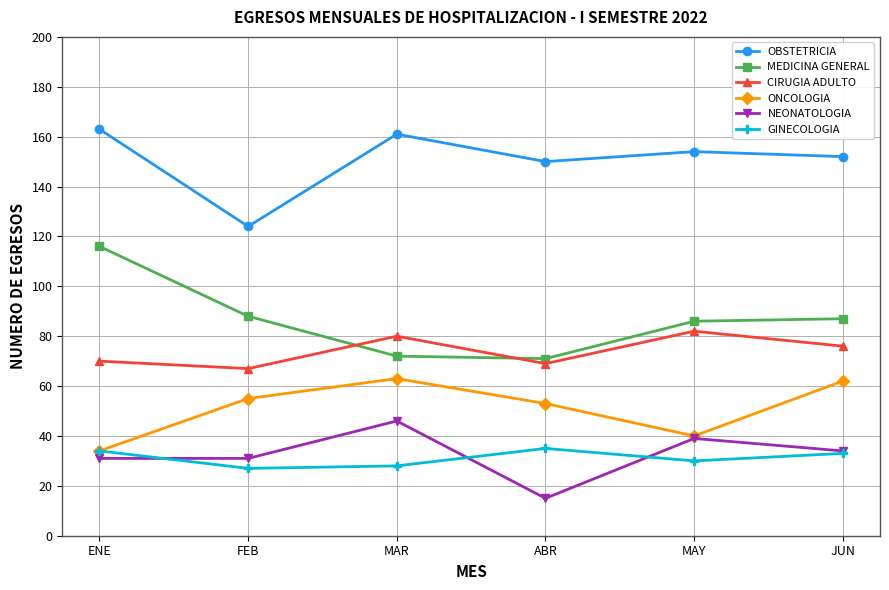

What is the difference between the second highest and minimum values in the MEDICINA GENERAL series?

17